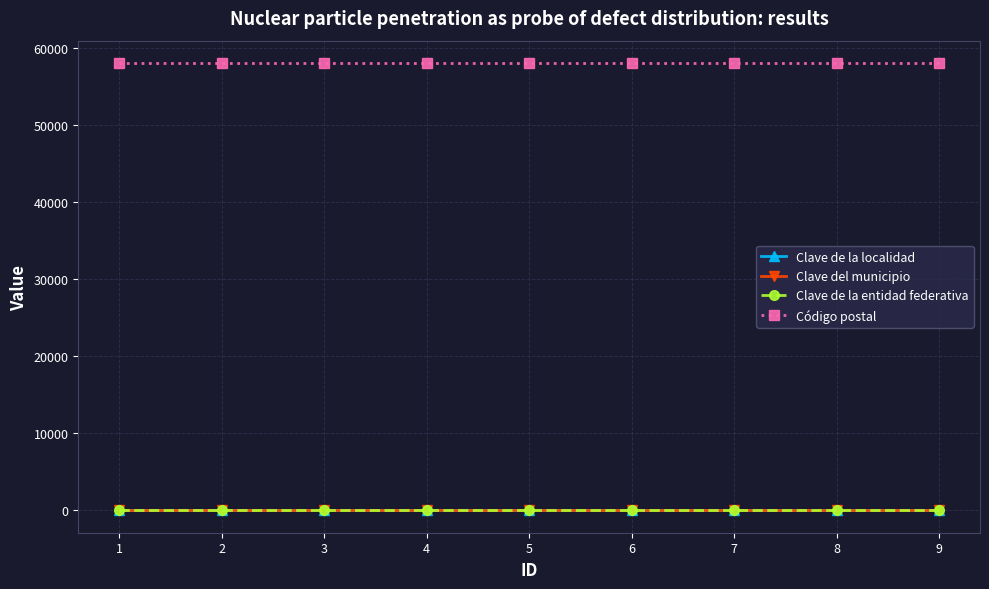

What is the total value across all series at 2?

58070